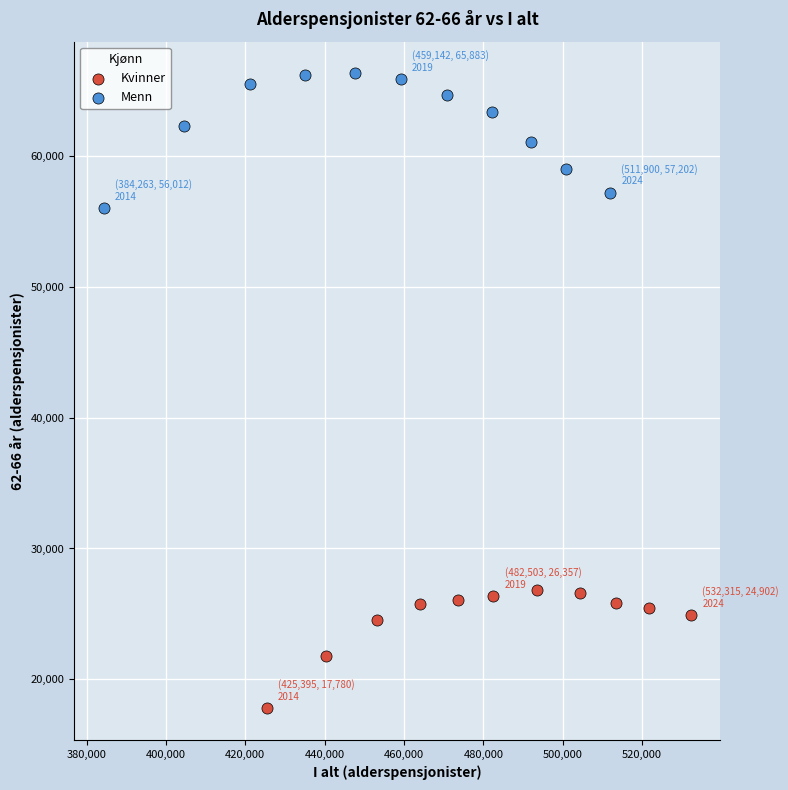

Which series reaches the maximum Y coordinate?

Menn